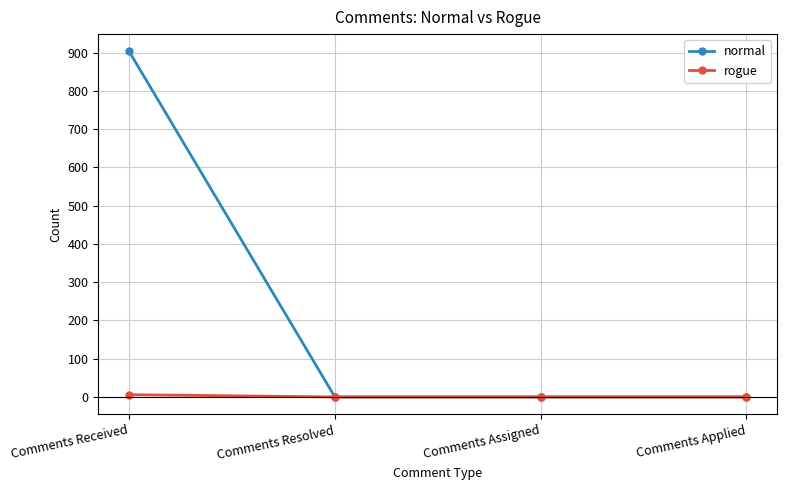

How many normal values are between 0 and 903?

4